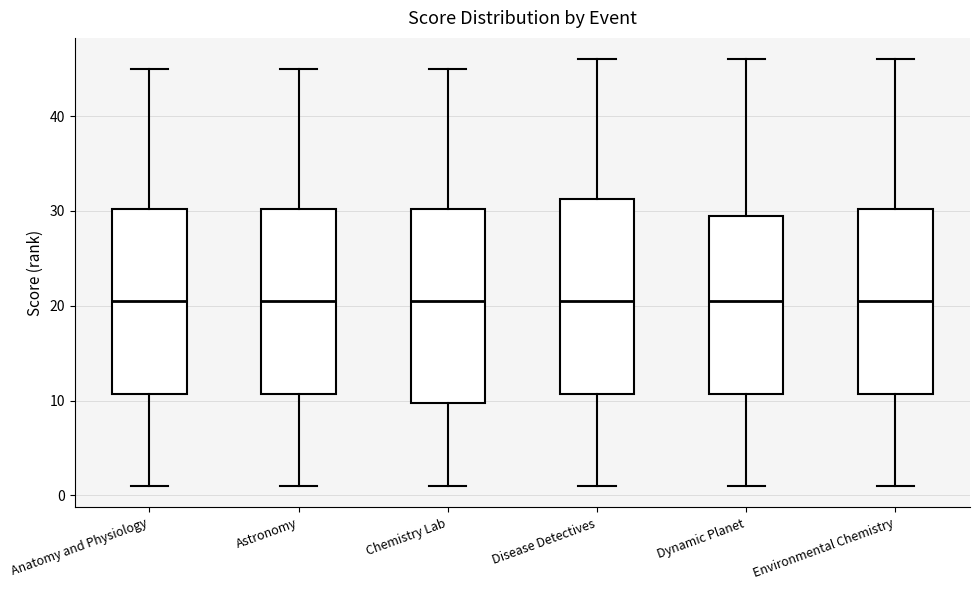

Reading left to right, read every box against the y-axis: the position of its median line, the range the box covers, and the ends of its whiskers. The values are not printed on the chart, so give them approximately, as read against the axis.

Anatomy and Physiology: median 21, box 11 to 30, whiskers 1 to 45
Astronomy: median 21, box 11 to 30, whiskers 1 to 45
Chemistry Lab: median 21, box 10 to 30, whiskers 1 to 45
Disease Detectives: median 21, box 11 to 31, whiskers 1 to 46
Dynamic Planet: median 21, box 11 to 30, whiskers 1 to 46
Environmental Chemistry: median 21, box 11 to 30, whiskers 1 to 46